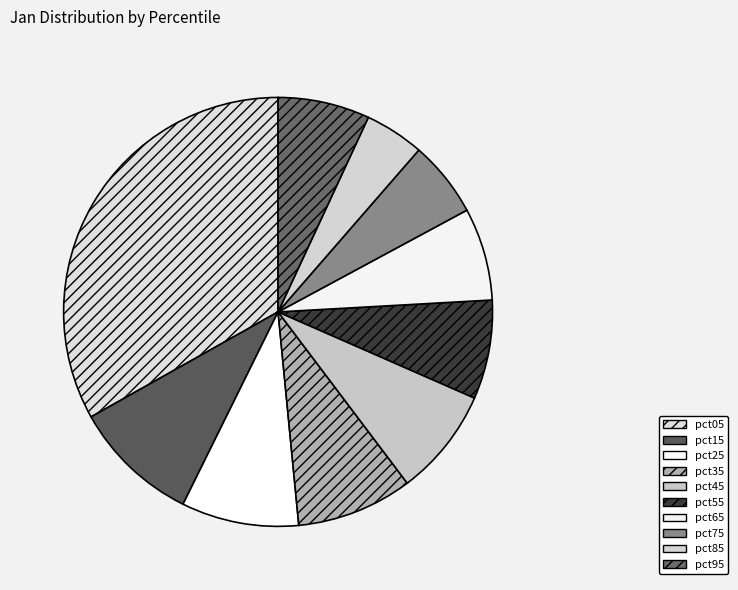

What is the smallest slice in the pie chart?

pct85